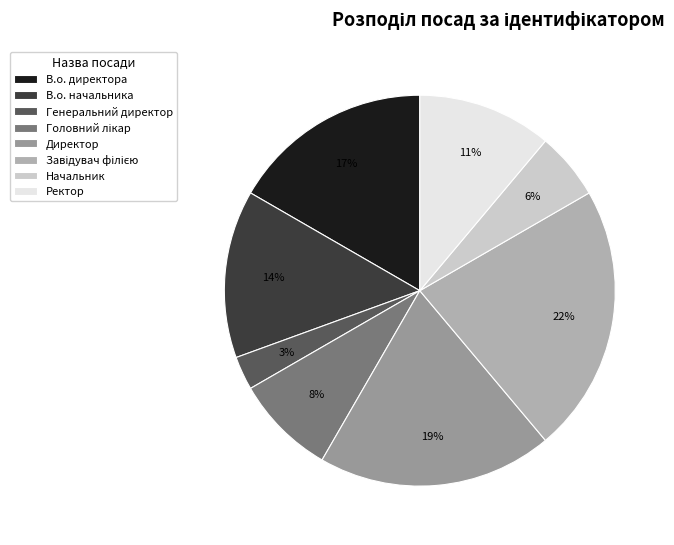

Is the sum of Генеральний директор and В.о. начальника greater than half?

No